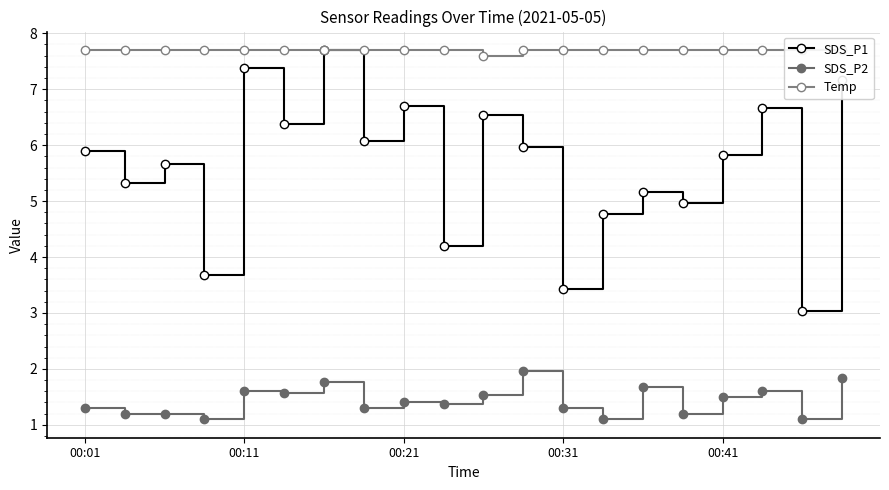

Reading right to left, what are all the values shown in this chart?

SDS_P1: 7.2	3.0	6.7	5.8	5.0	5.2	4.8	3.4	6.0	6.5	4.2	6.7	6.1	7.7	6.4	7.4	3.7	5.7	5.3	5.9
SDS_P2: 1.8	1.1	1.6	1.5	1.2	1.7	1.1	1.3	2.0	1.5	1.4	1.4	1.3	1.8	1.6	1.6	1.1	1.2	1.2	1.3
Temp: 7.7	7.7	7.7	7.7	7.7	7.7	7.7	7.7	7.7	7.6	7.7	7.7	7.7	7.7	7.7	7.7	7.7	7.7	7.7	7.7